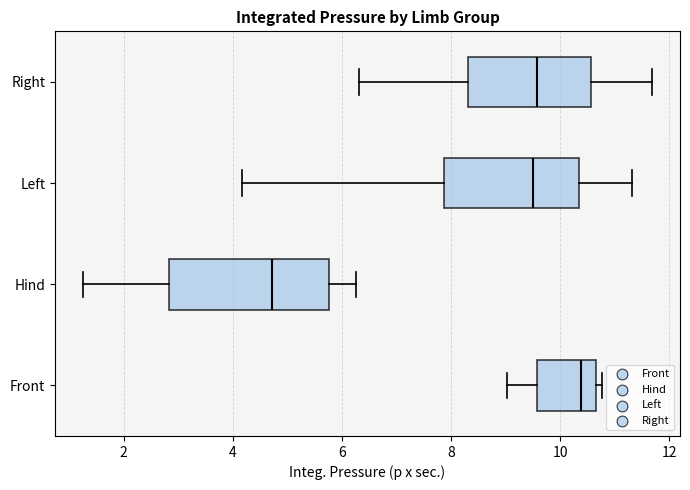

Where is the left edge of the box for Front on the x-axis? The values are not printed on the chart, so give them approximately, as read against the axis.

9.6